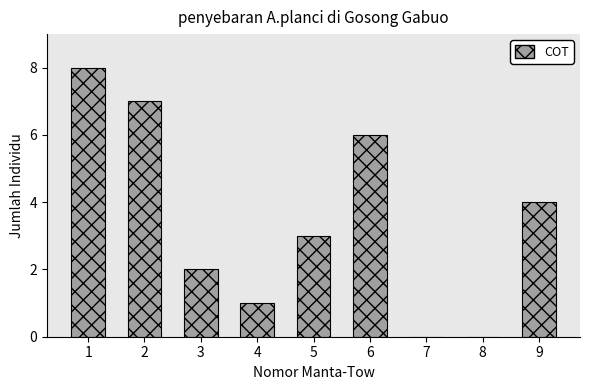

Reading left to right, list all the values displayed in this chart.

1=8	2=7	3=2	4=1	5=3	6=6	7=0	8=0	9=4